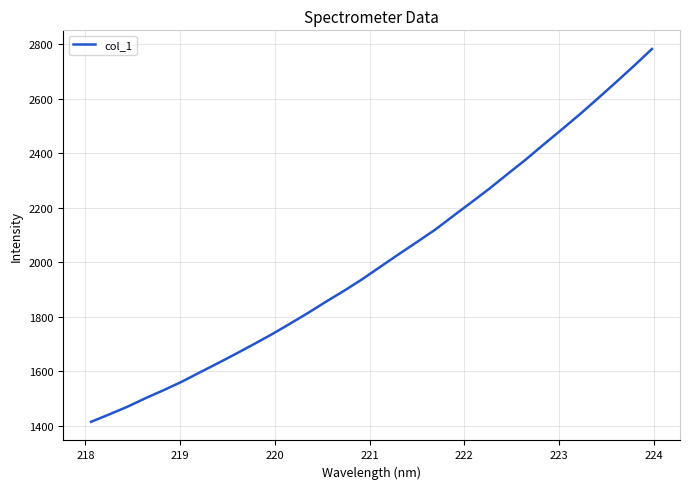

What is the difference between the maximum and minimum values?

1367.9